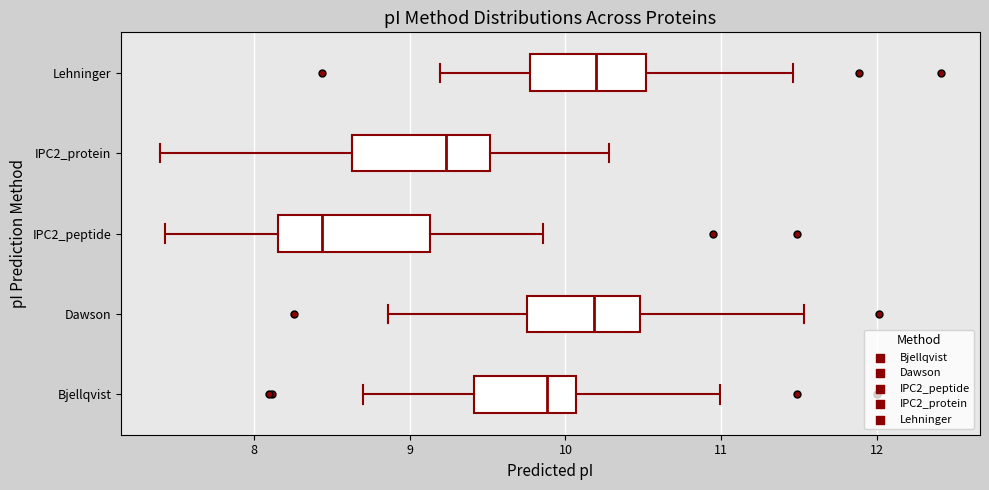

Where does the left whisker of the box for IPC2_peptide end on the x-axis? The values are not printed on the chart, so give them approximately, as read against the axis.

7.4